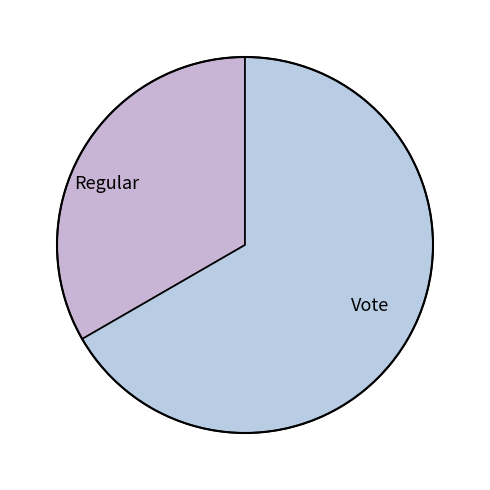

What is the largest slice in the pie chart?

Vote